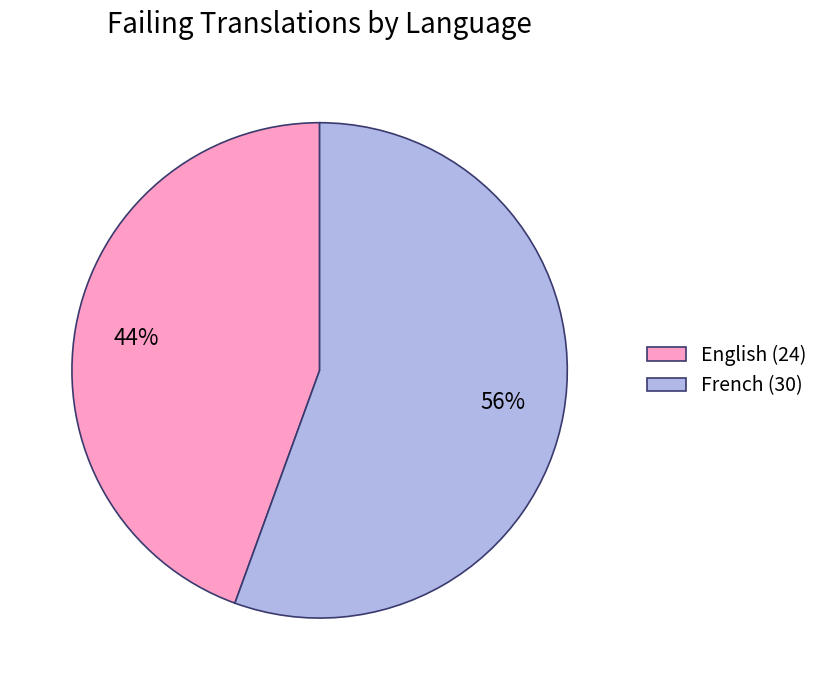

What is the ratio of the value at French (30) to the value at English (24)?

1.3